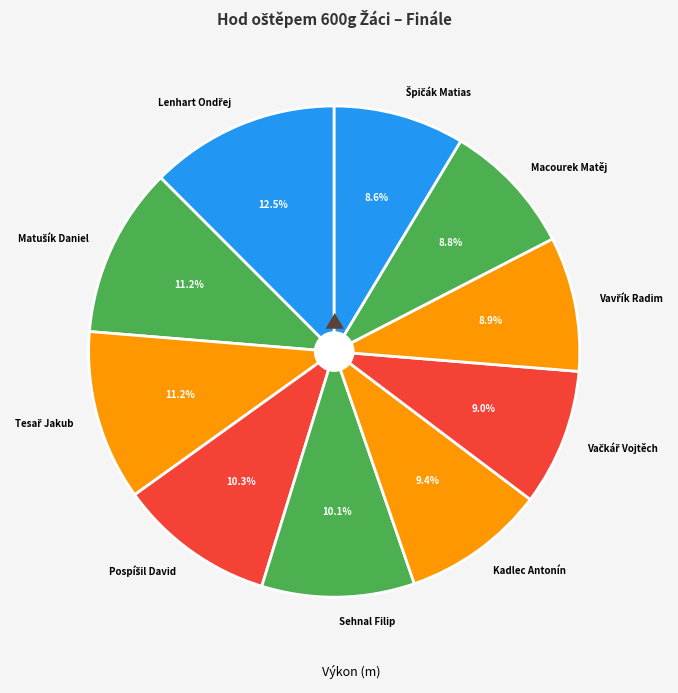

Is there any slice that represents more than half of the pie?

No